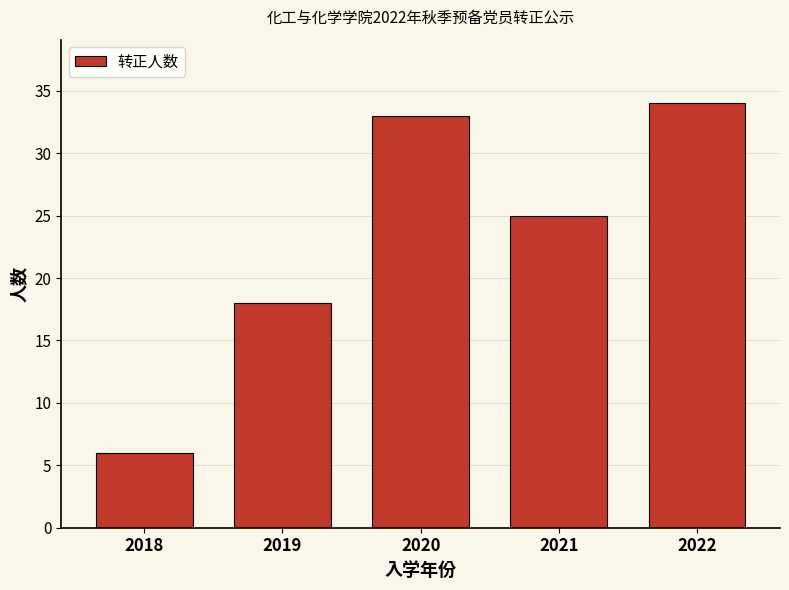

Reading left to right, extract all data points from this chart.

6	18	33	25	34